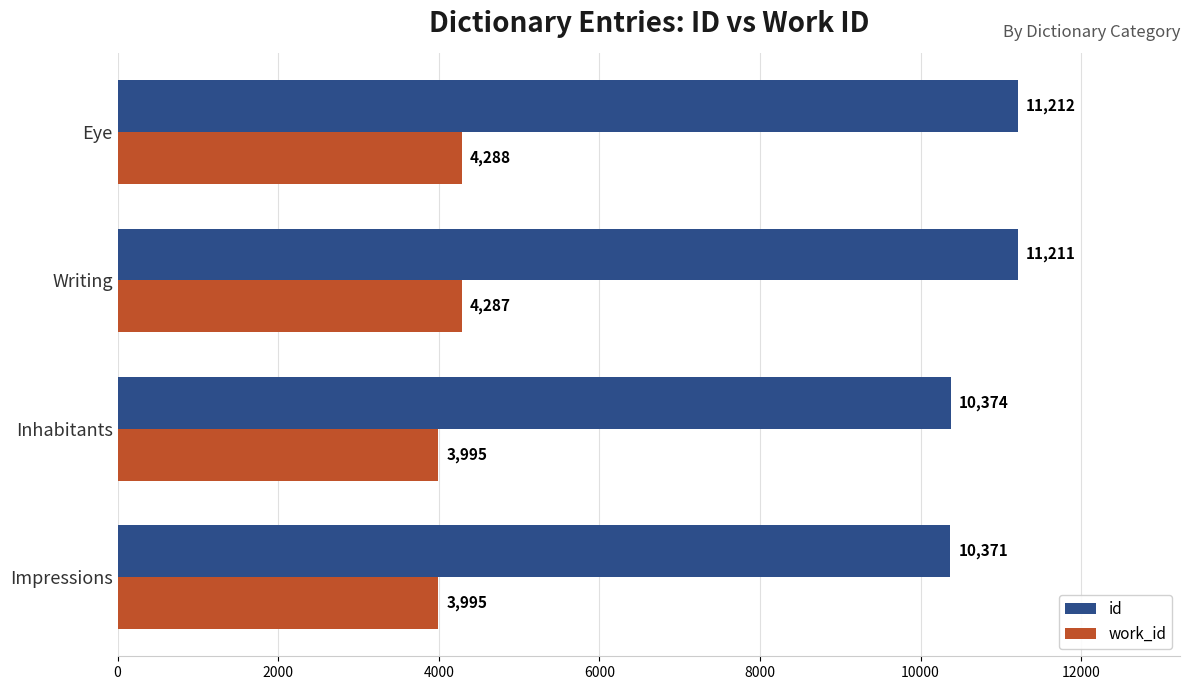

Is the value of work_id at Inhabitants greater than the value of id at Writing?

No